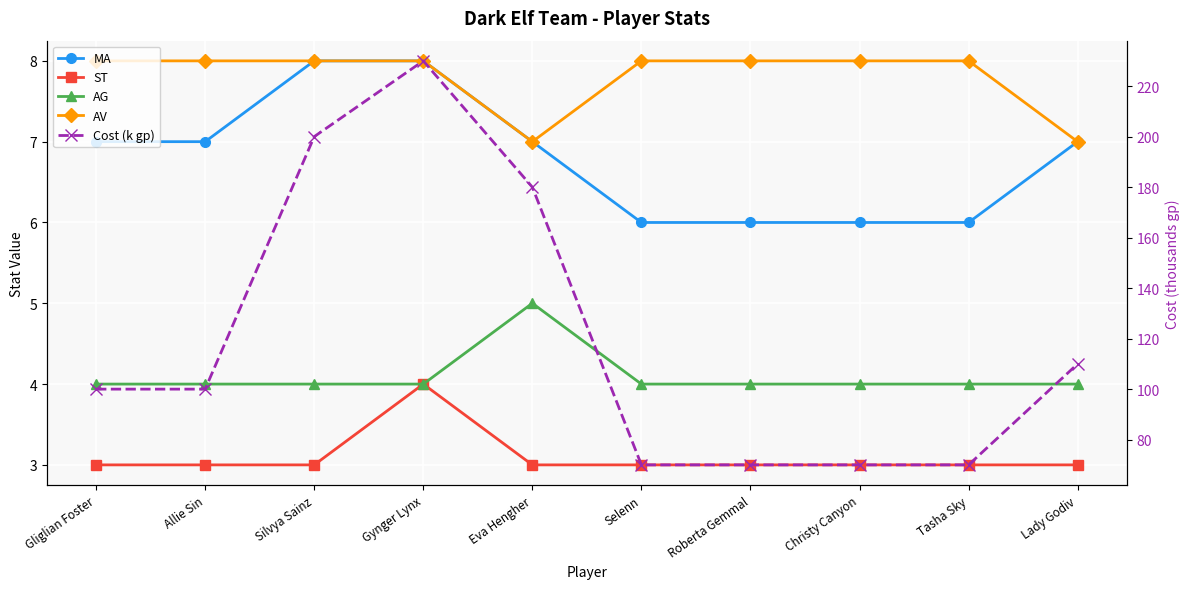

What is the difference between the Cost (k gp) values at Silvya Sainz and Tasha Sky?

130